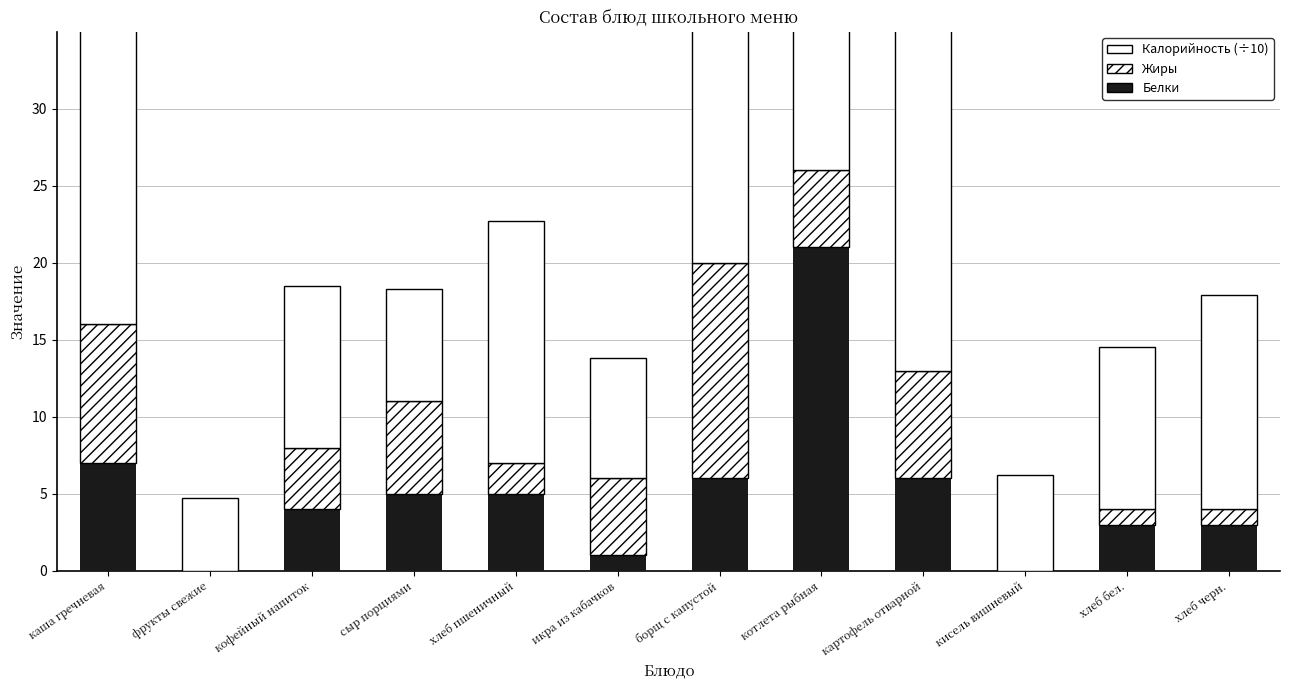

At which label is Калорийность (÷10) closest to 15?

хлеб пшеничный